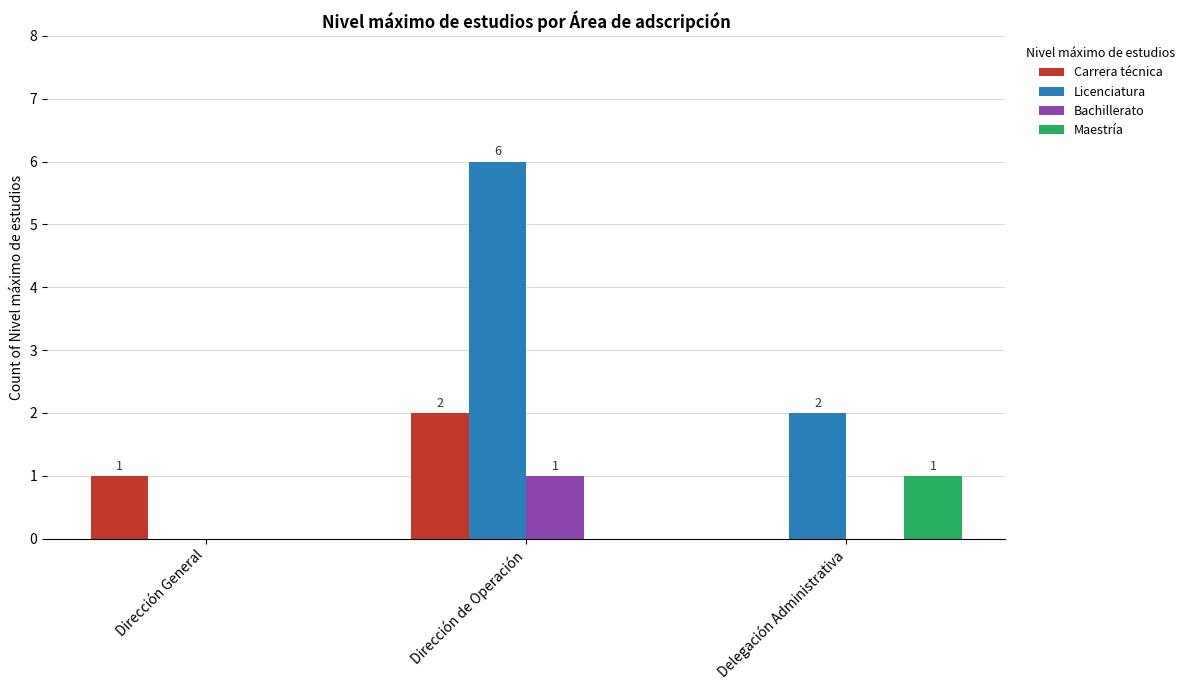

Which series changed the most between Dirección de Operación and Delegación Administrativa?

Licenciatura